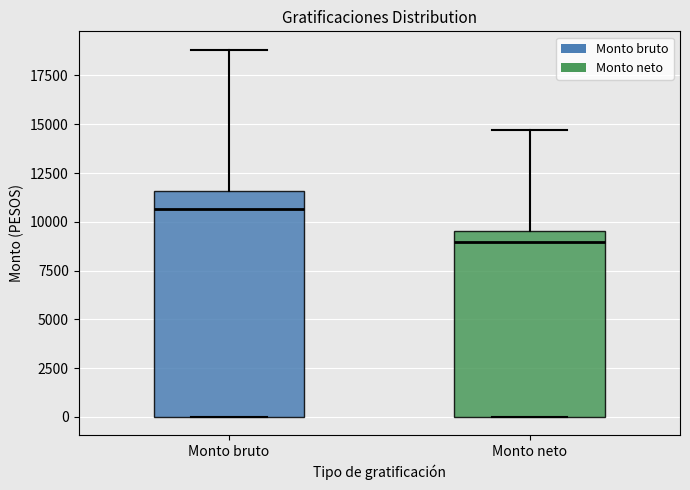

Reading left to right, read every box against the y-axis: the position of its median line, the range the box covers, and the ends of its whiskers. The values are not printed on the chart, so give them approximately, as read against the axis.

Monto bruto: median 10500, box 0 to 11500, whiskers 0 to 19000
Monto neto: median 9000, box 0 to 9500, whiskers 0 to 14500